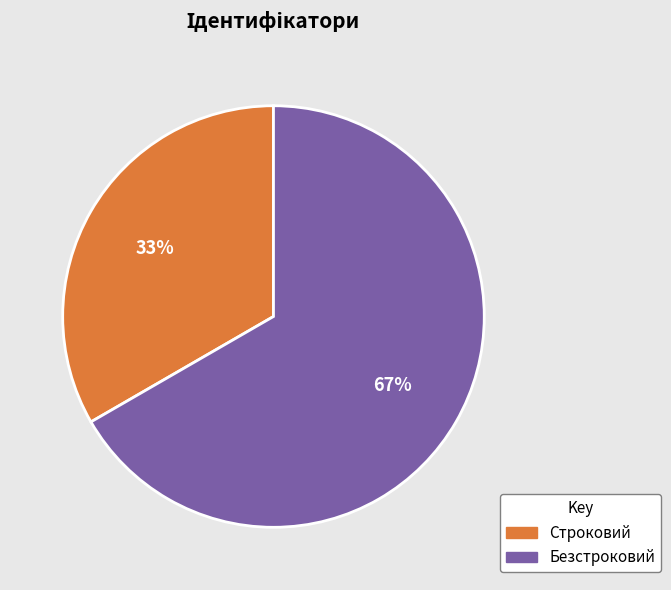

True or false: Строковий accounts for 33% of the total.

True